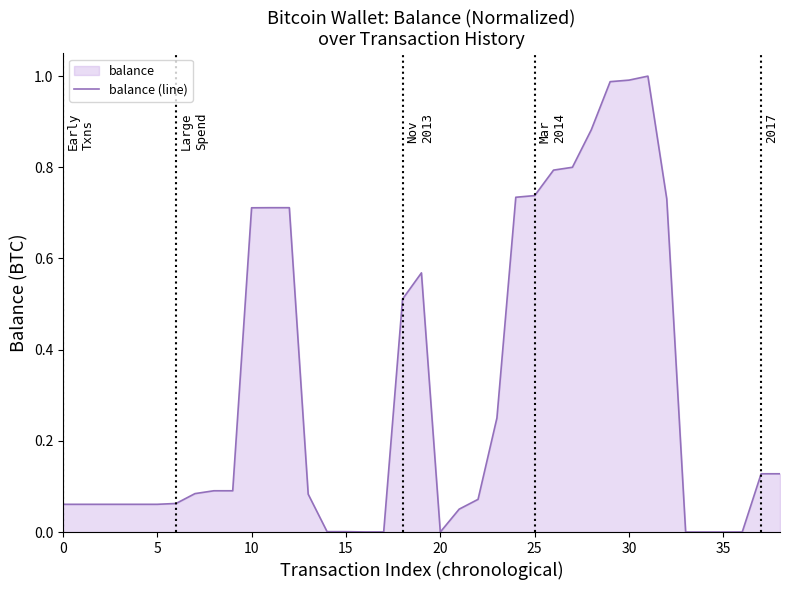

What is the greatest value displayed?

1.0